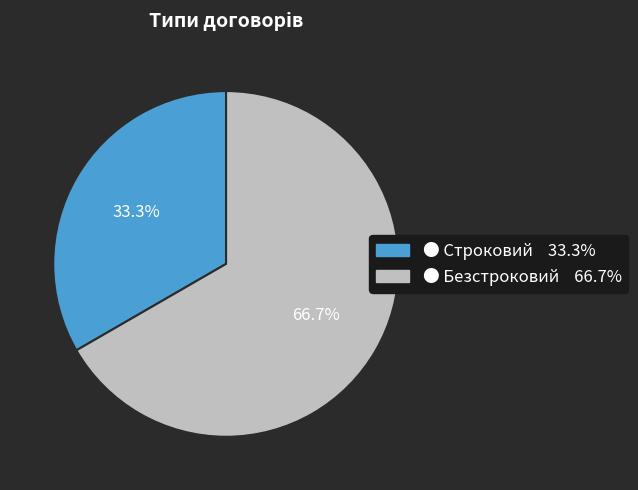

Is there a majority slice in this chart?

Yes